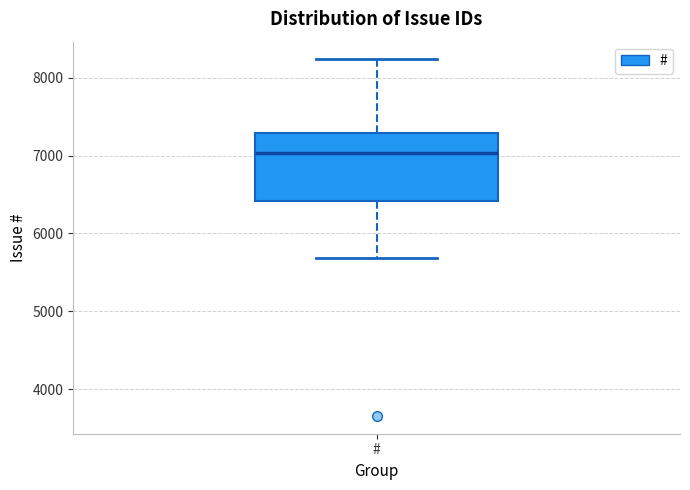

Transcribe this box plot: give where the median line is, the range the box spans, and where the two whiskers end, as read against the y-axis. The values are not printed on the chart, so give them approximately, as read against the axis.

median 7000, box 6400 to 7300, whiskers 5700 to 8200